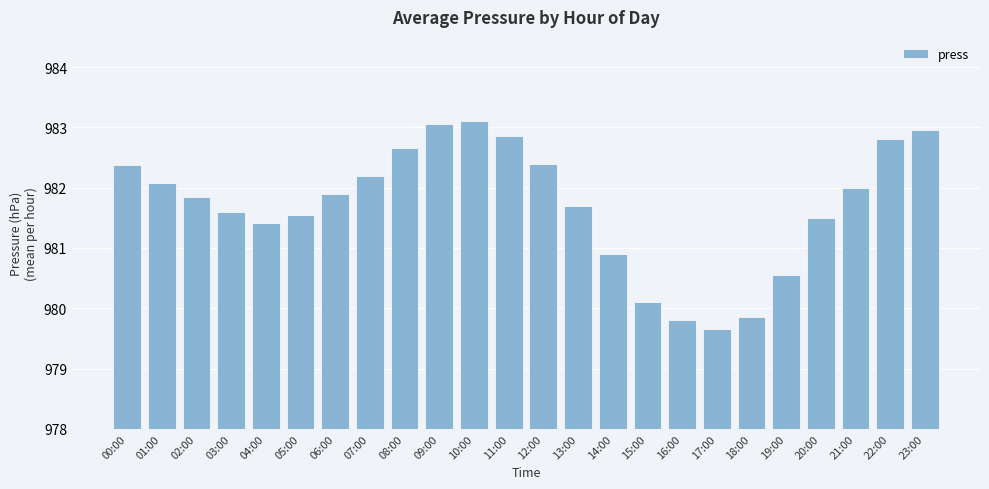

Is it true that the value at 05:00 is 981.5?

True